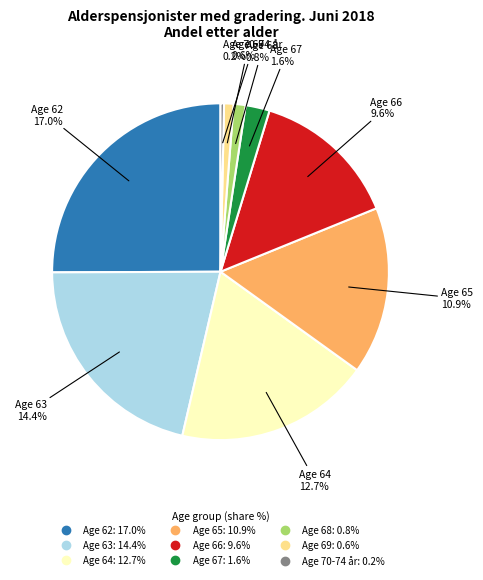

Rank the categories by value from lowest to highest.

70-74 år, 69, 68, 67, 66, 65, 64, 63, 62